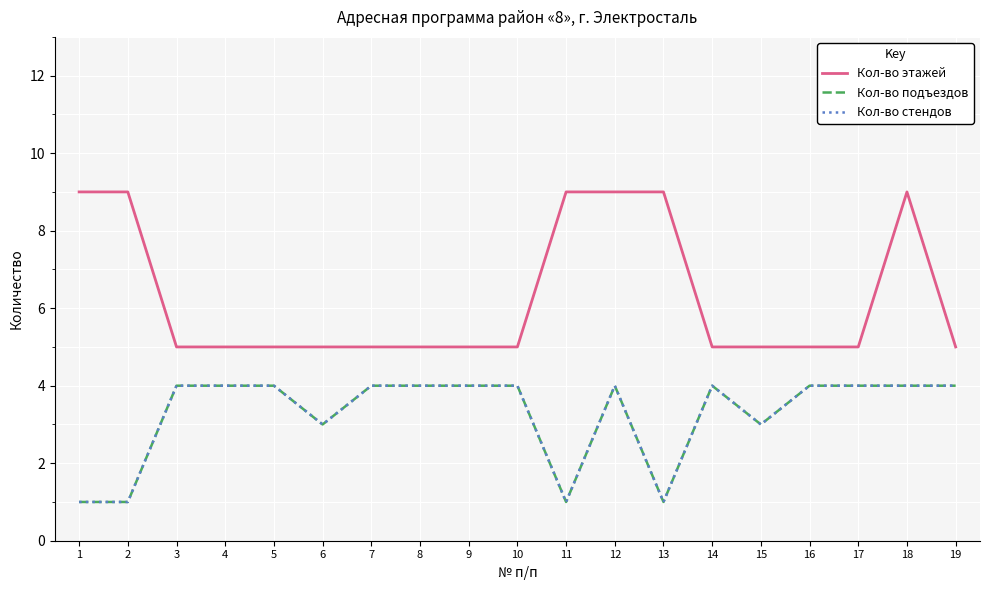

Does the chart display data point markers on the line(s)?

No